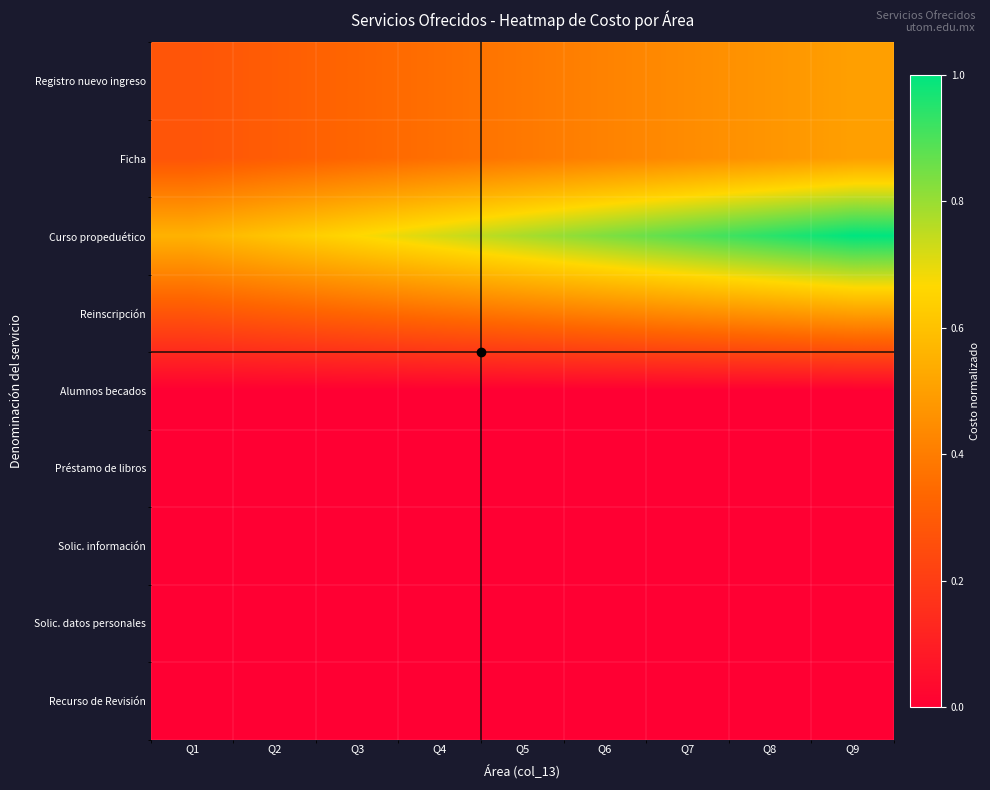

What is the difference between the highest and lowest values at Q1?

0.6